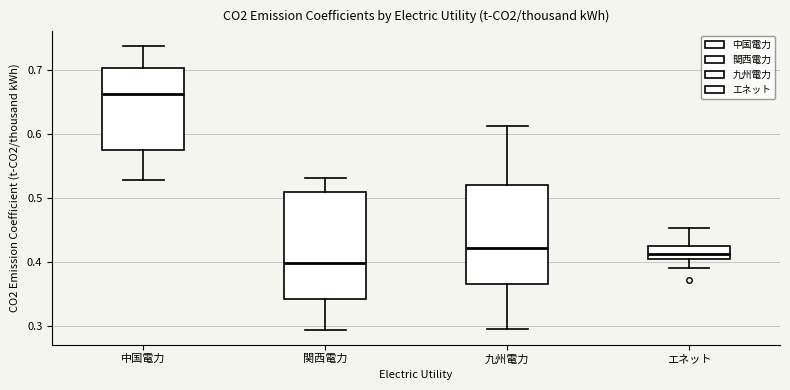

Reading left to right, read every box against the y-axis: the position of its median line, the range the box covers, and the ends of its whiskers. The values are not printed on the chart, so give them approximately, as read against the axis.

中国電力: median 0.66, box 0.58 to 0.70, whiskers 0.53 to 0.74
関西電力: median 0.40, box 0.34 to 0.51, whiskers 0.29 to 0.53
九州電力: median 0.42, box 0.37 to 0.52, whiskers 0.30 to 0.61
エネット: median 0.41 (inside the box), box 0.41 to 0.43, whiskers 0.39 to 0.45